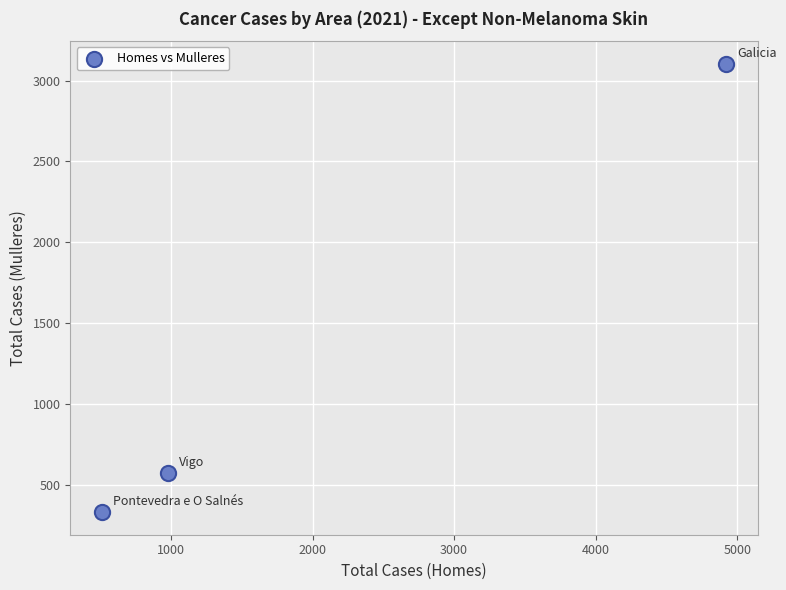

What is the average X value?

2136